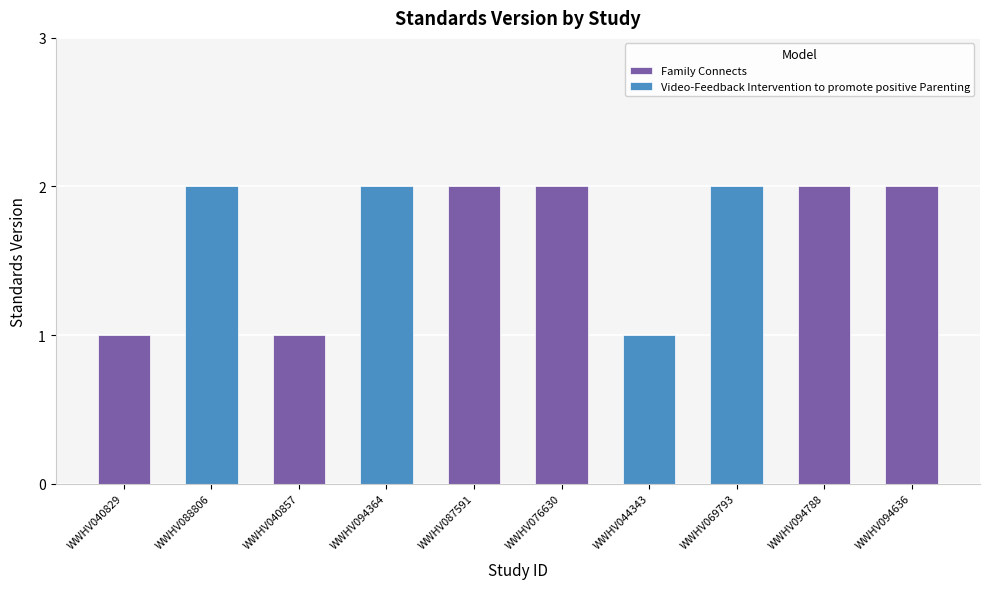

What is the change in value from WWHV044343 to WWHV069793?

+1